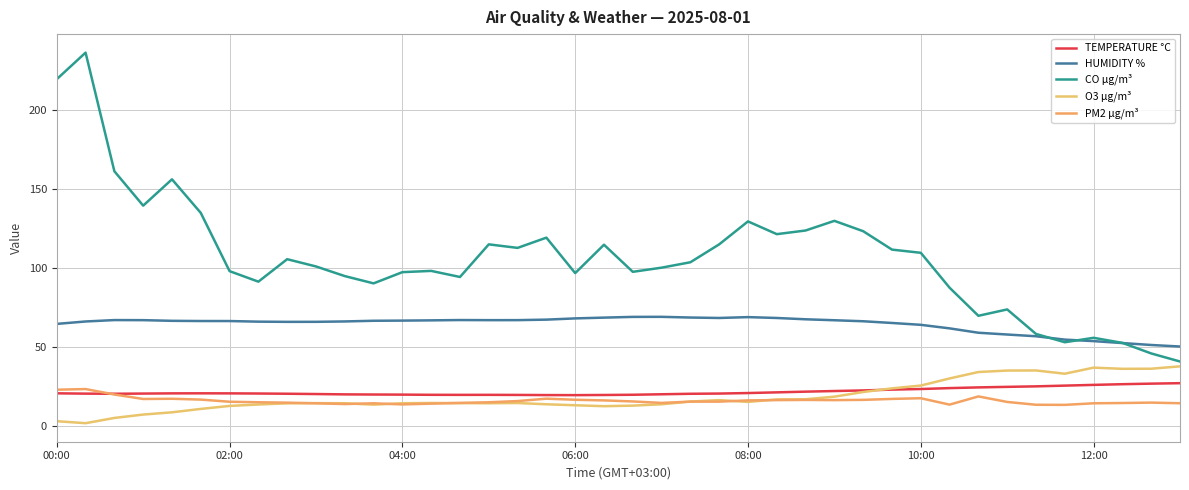

True or false: CO µg/m³ and HUMIDITY % cross at least once.

True